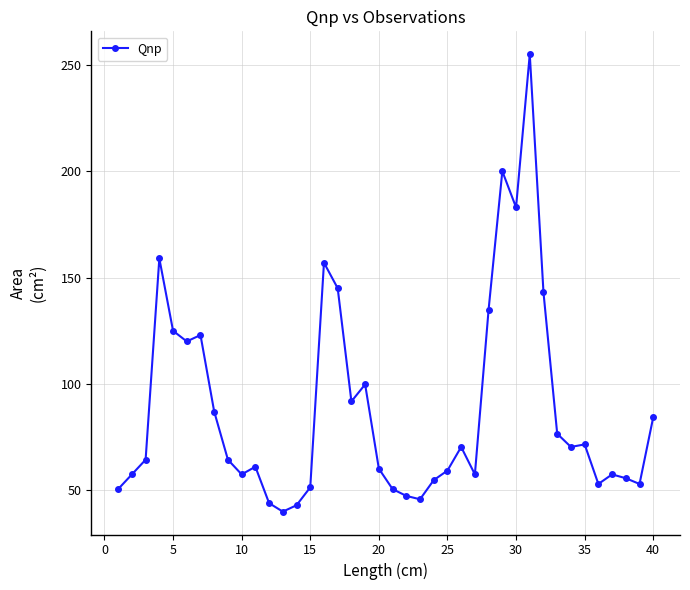

What is the value of the 8th point from the left?

87.0